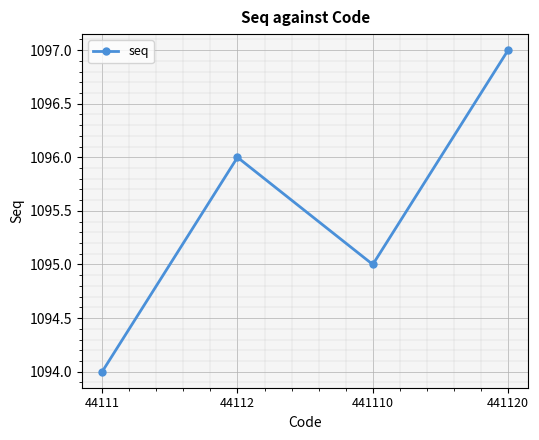

Which category has the highest value across all series?

441120